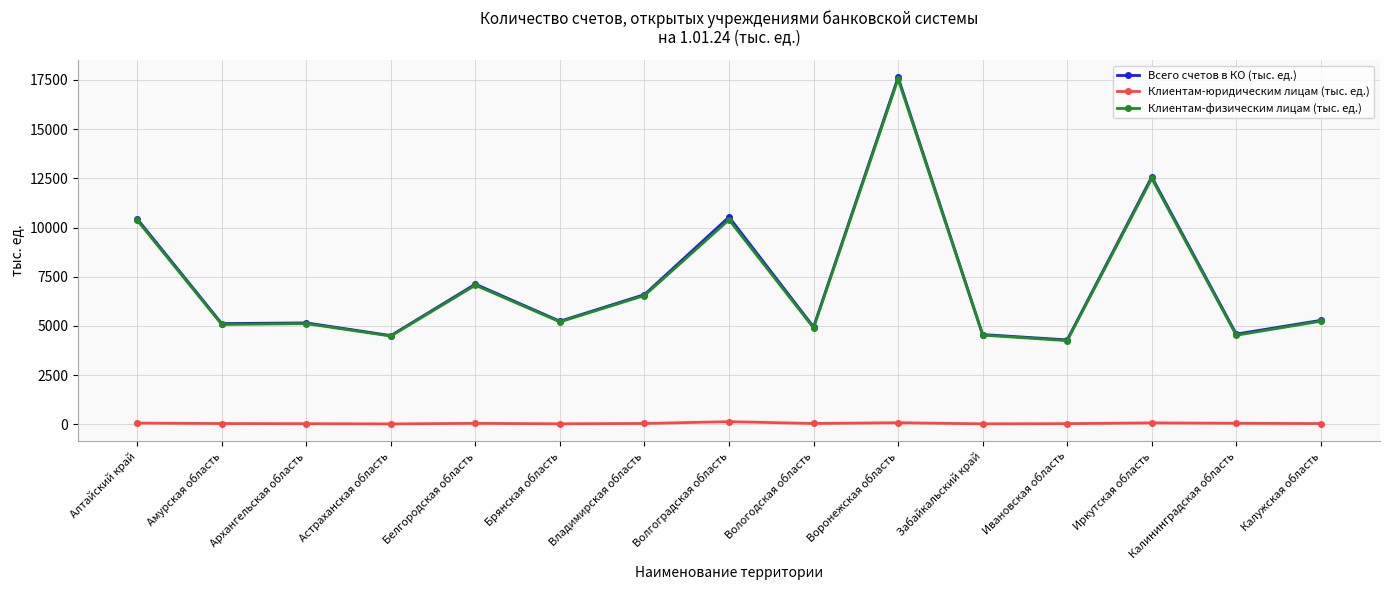

Is it true that Всего счетов в КО (тыс. ед.) equals 3844.6 at Алтайский край?

False